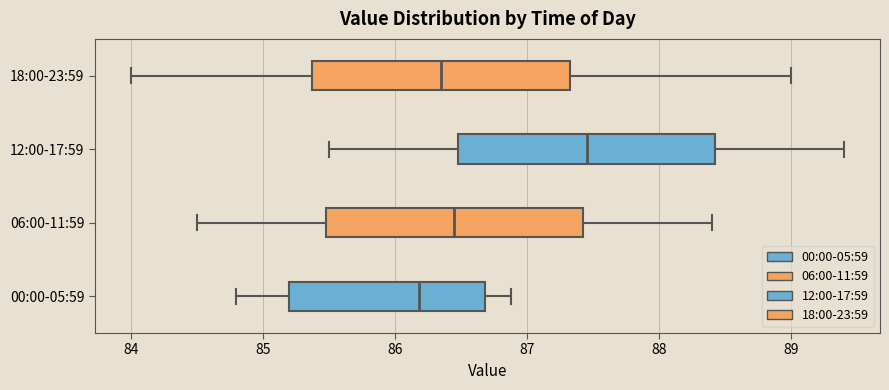

Where does the right whisker of the box for 00:00-05:59 end on the x-axis? The values are not printed on the chart, so give them approximately, as read against the axis.

86.9